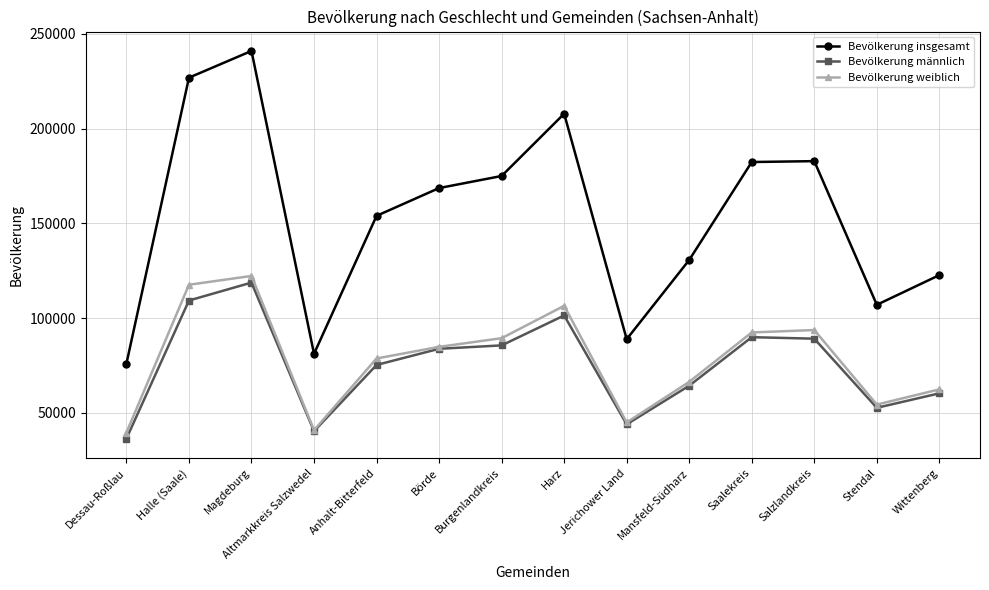

How many values in the Bevölkerung weiblich series are below 84832?

7